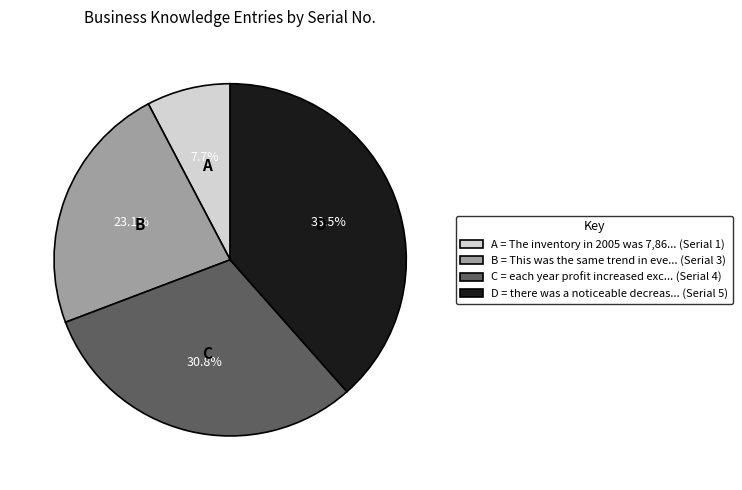

What is the largest slice in the pie chart?

D = there was a noticeable decreas... (Serial 5)